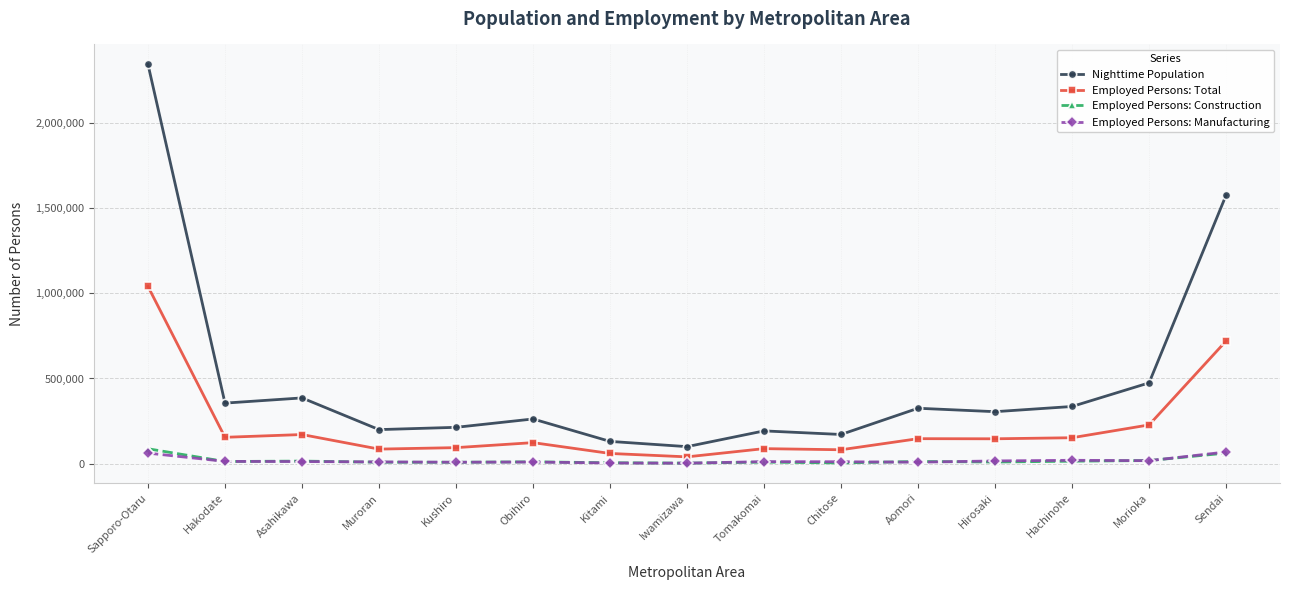

In Employed Persons: Total, how many points are higher than both neighbors (excluding endpoints)?

4